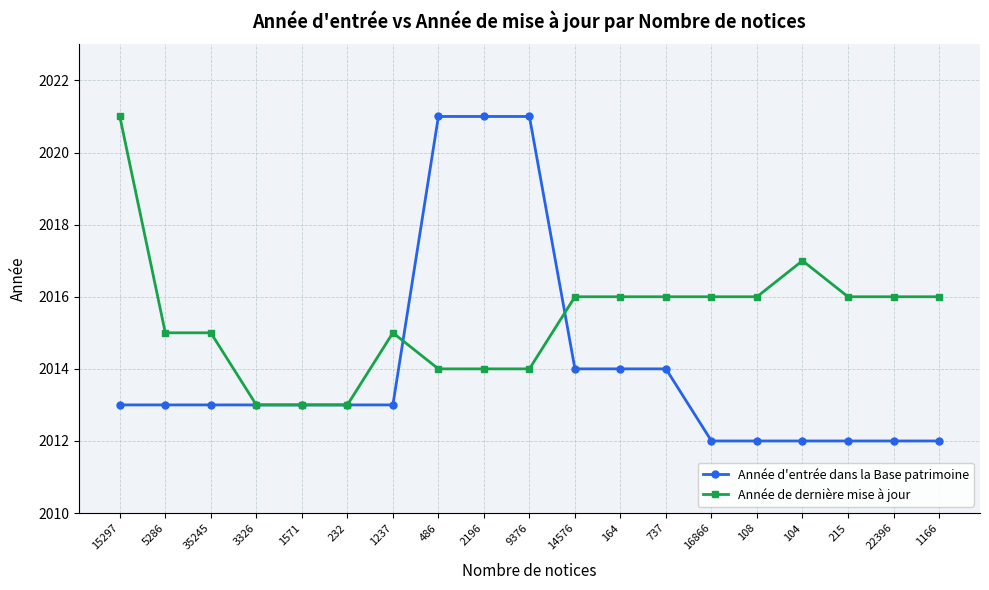

Reading left to right, list all the values displayed in this chart.

Année d'entrée dans la Base patrimoine: 15297=2013	5286=2013	35245=2013	3326=2013	1571=2013	232=2013	1237=2013	486=2021	2196=2021	9376=2021	14576=2014	164=2014	737=2014	16866=2012	108=2012	104=2012	215=2012	22396=2012	1166=2012
Année de dernière mise à jour: 15297=2021	5286=2015	35245=2015	3326=2013	1571=2013	232=2013	1237=2015	486=2014	2196=2014	9376=2014	14576=2016	164=2016	737=2016	16866=2016	108=2016	104=2017	215=2016	22396=2016	1166=2016